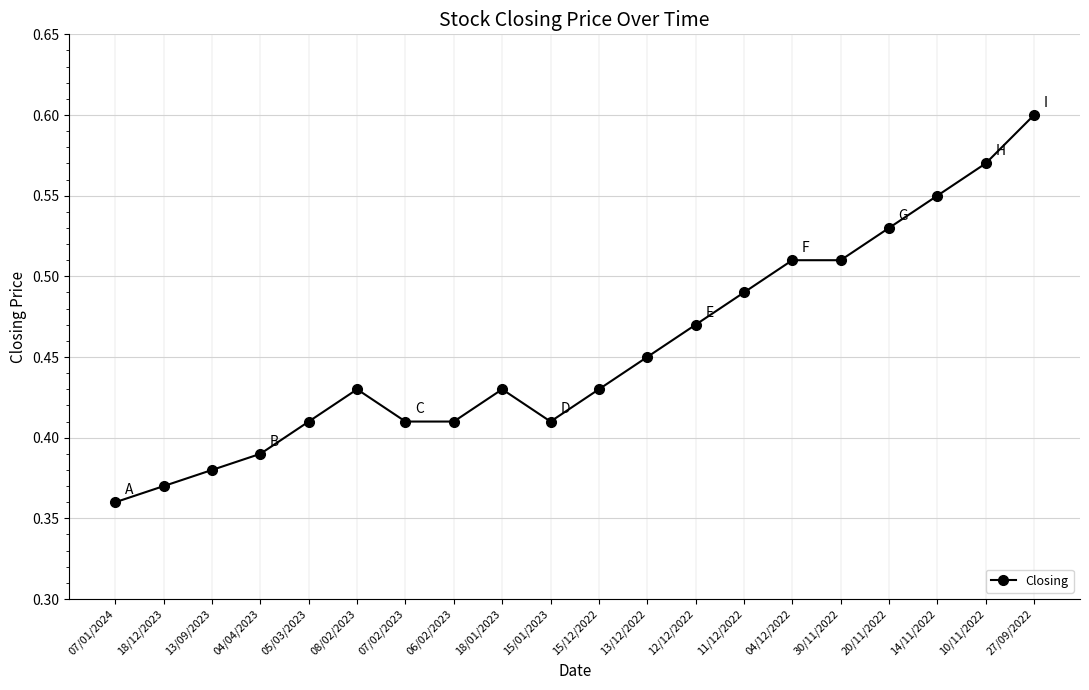

What is the difference between the maximum and second lowest values?

0.2